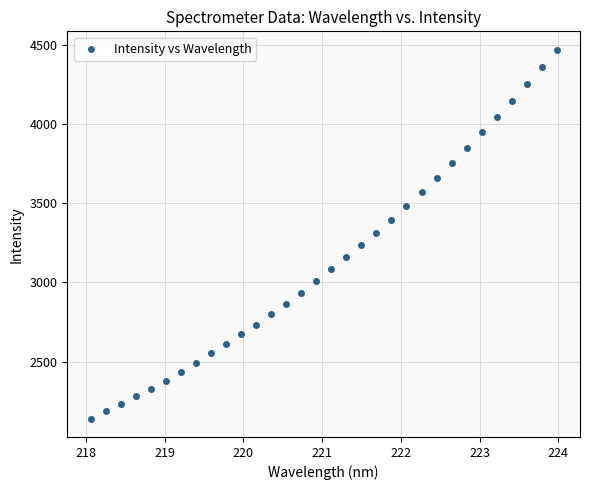

What is the range of X values (max minus min)?

5.9